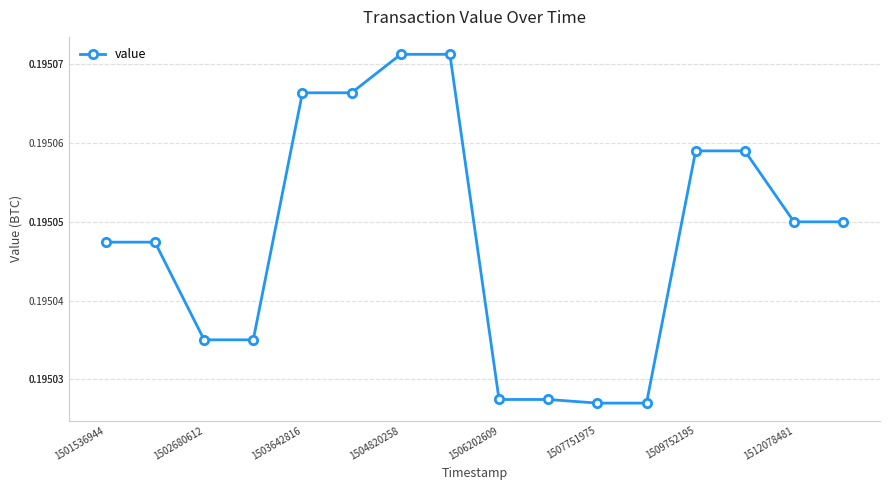

What is the sum of all values?

3.1